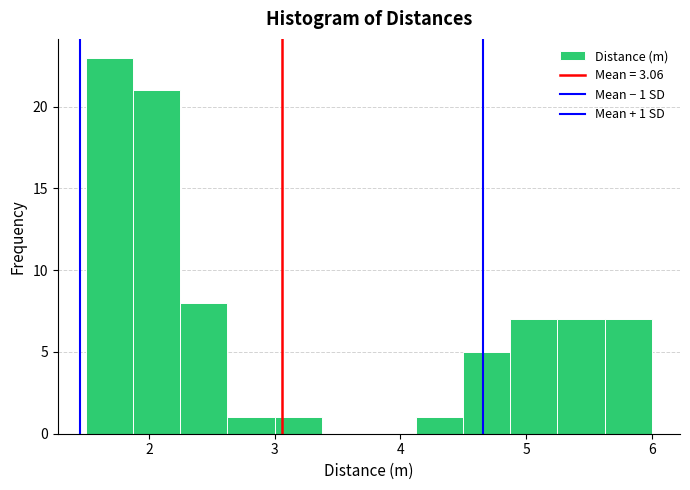

Around what value on the x-axis is the tallest bar? Give the approximate position of its centre, as read against the axis.

1.7